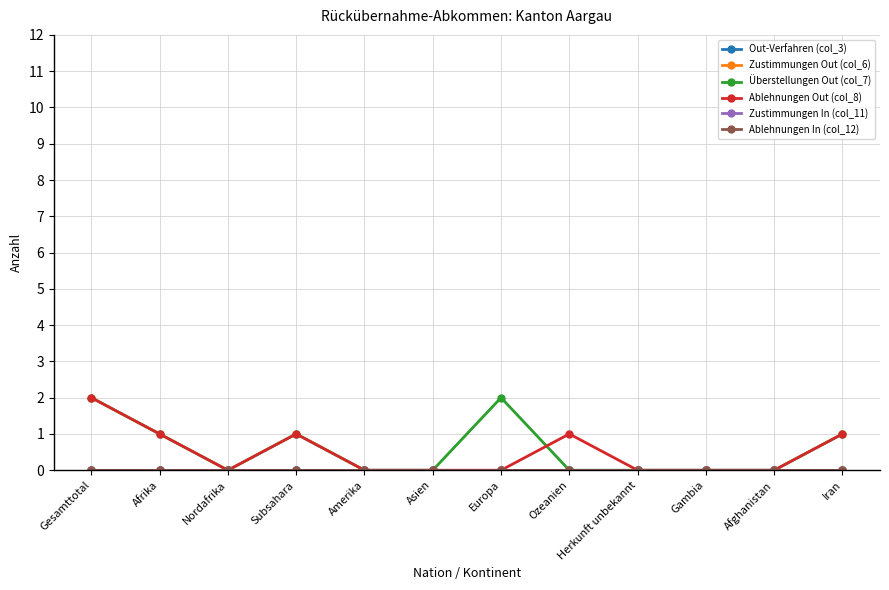

What is the label of the 6th point from the left?

Asien